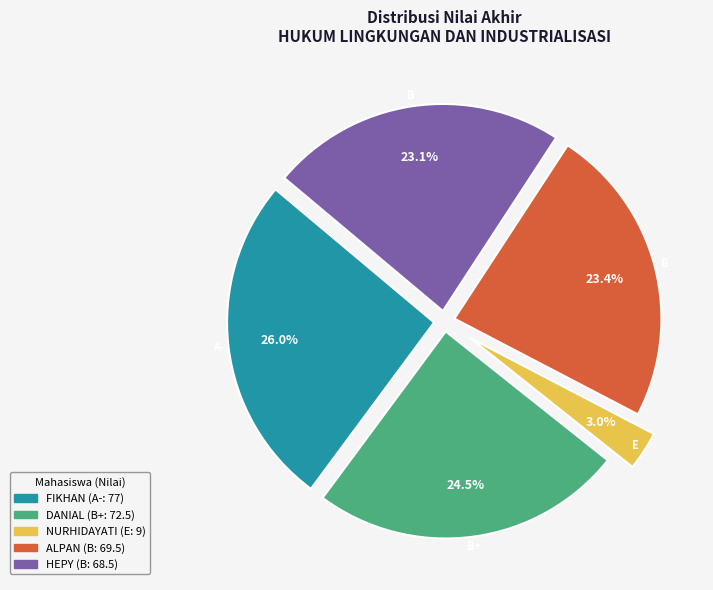

Is there a majority slice in this chart?

No